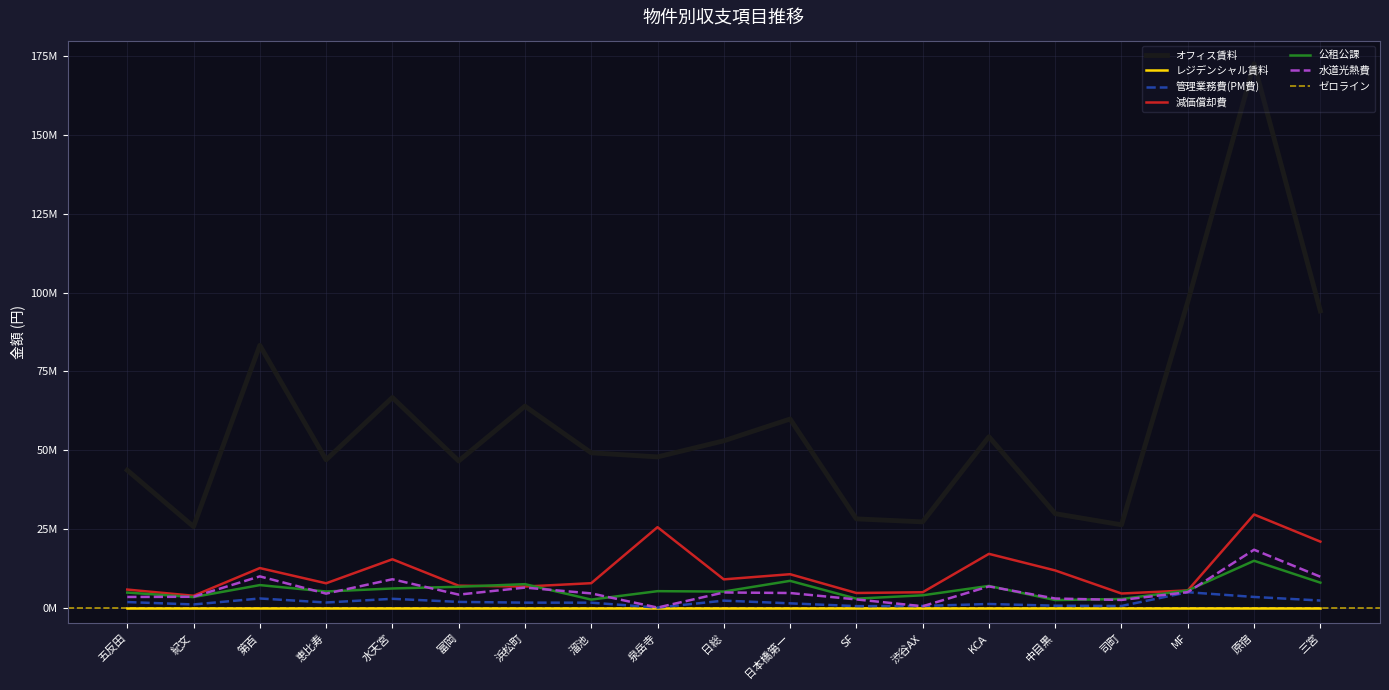

What is the spread (max minus min) of values at 原宿?

169279461